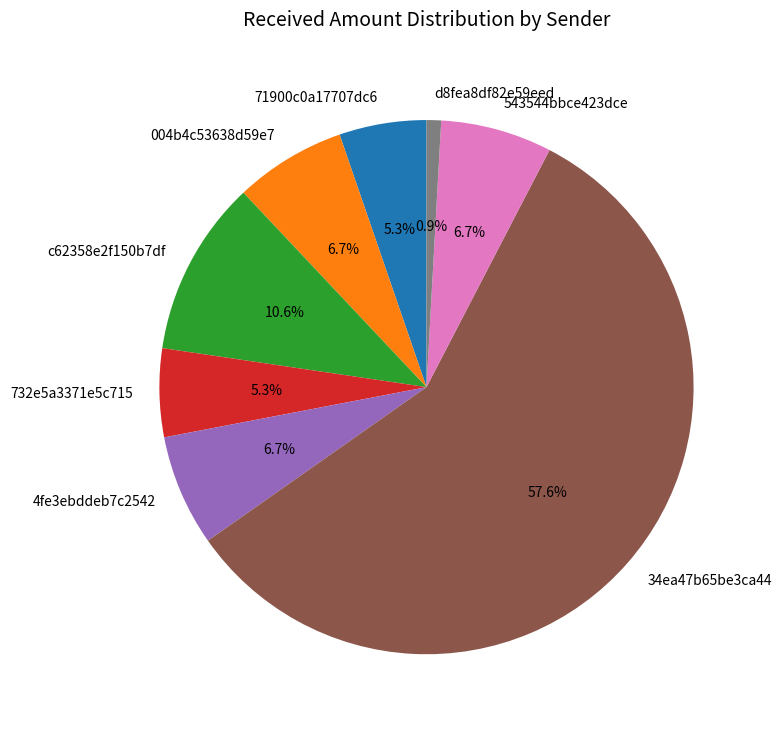

What is the largest slice in the pie chart?

34ea47b65be3ca44